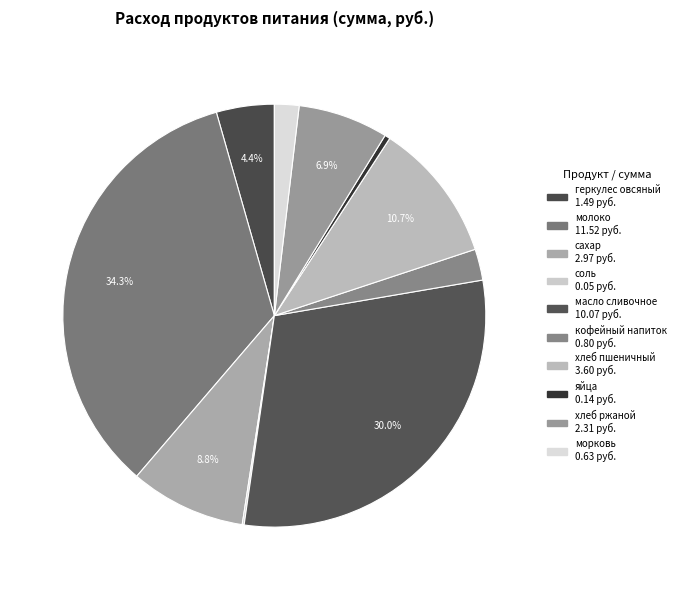

To the nearest percent, what is the difference between the сахар and хлеб ржаной slice percentages?

2%